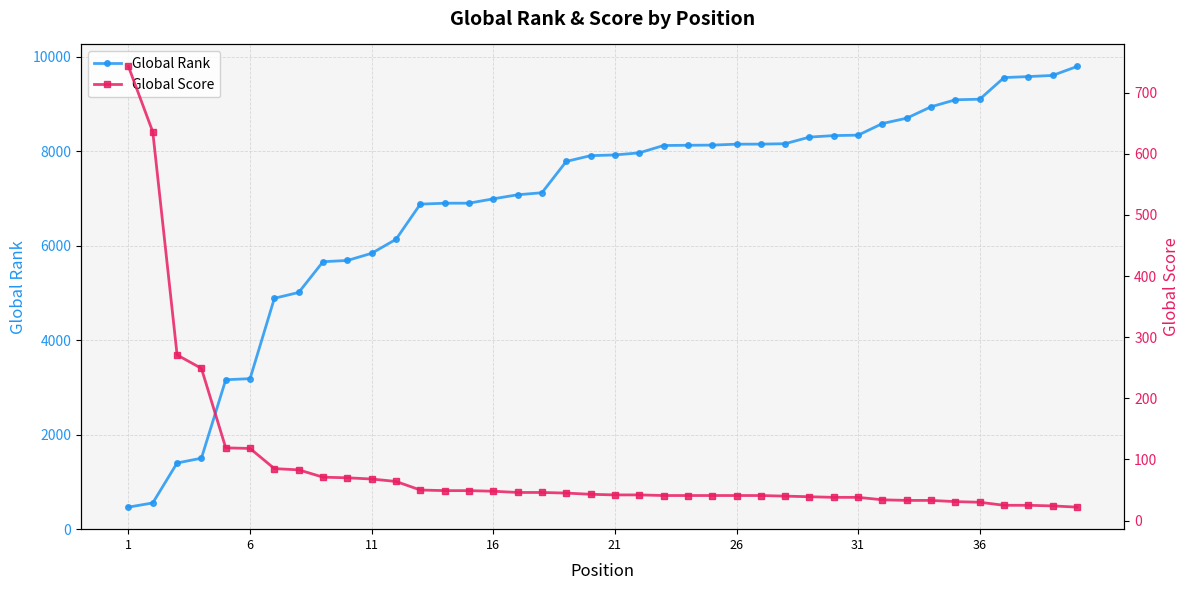

What is the greatest value displayed?

9795